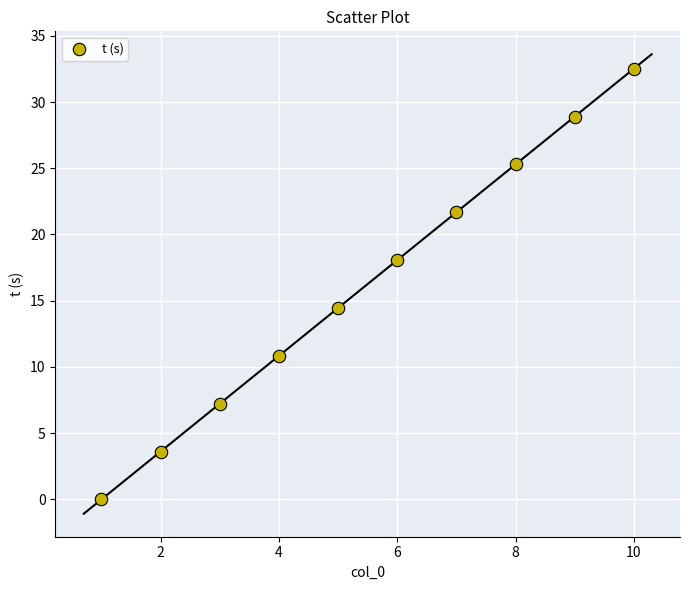

What Y value in the scatter plot is closest to 16?

14.5